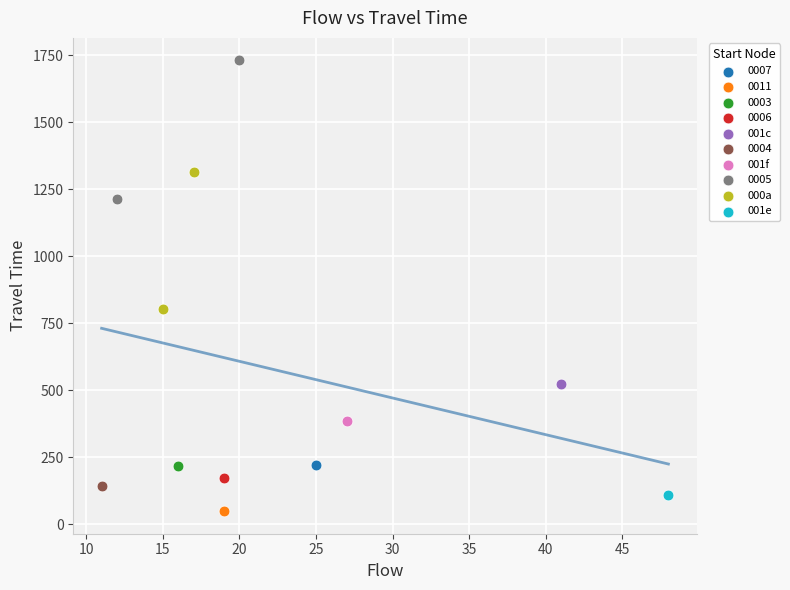

What are all the series names shown in the legend?

0007, 001e, 000a, 0005, 001f, 0003, 001c, 0006, 0011, 0004